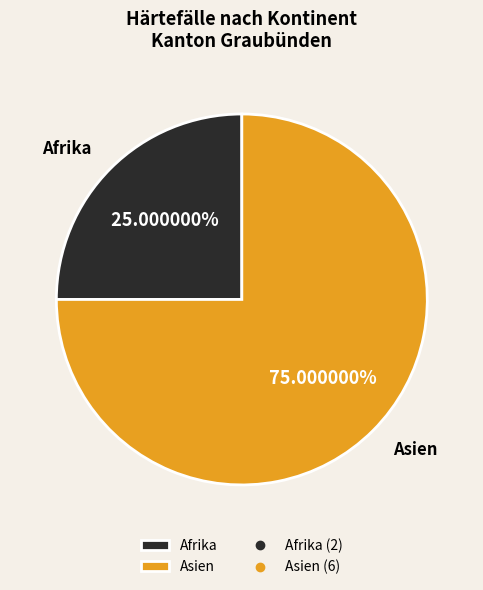

Is there a majority slice in this chart?

Yes